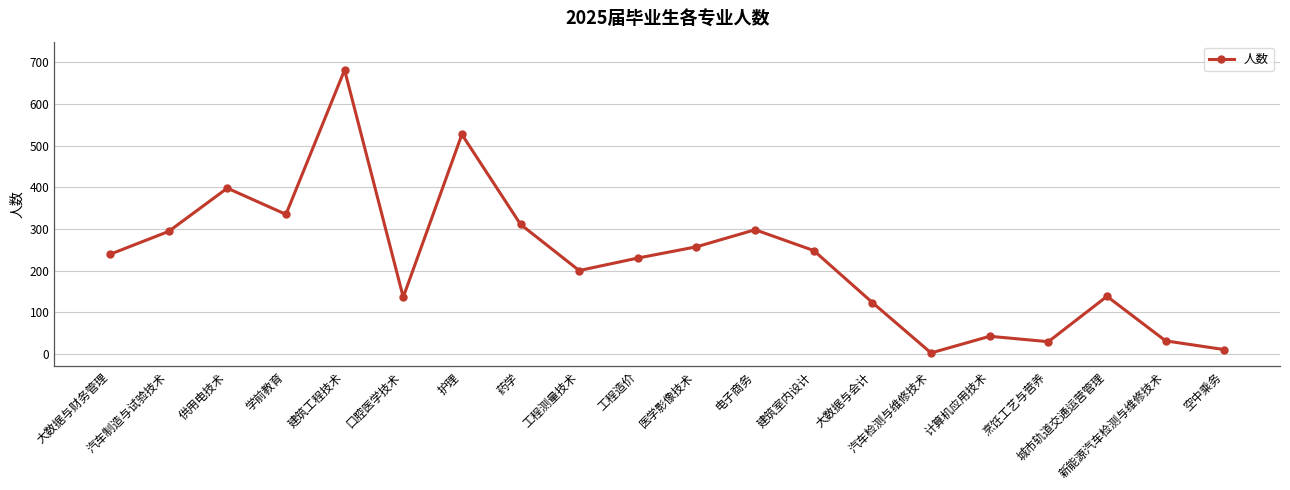

What is the change in value from 建筑室内设计 to 城市轨道交通运营管理?

-110